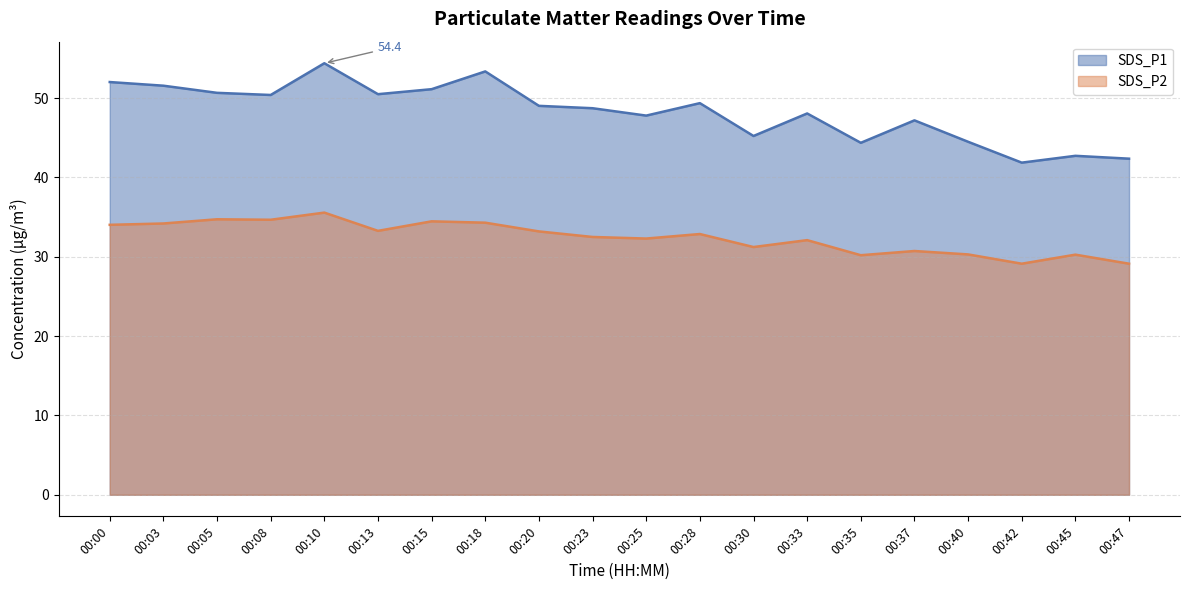

What is the highest value of the SDS_P2 series?

35.6